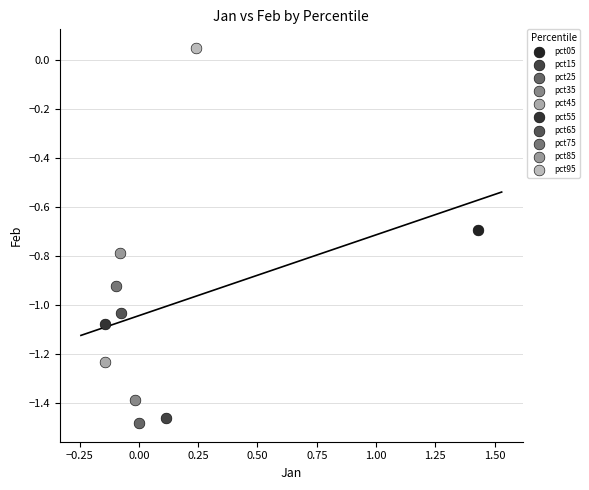

What are all the series names shown in the legend?

pct05, pct15, pct25, pct35, pct45, pct55, pct65, pct75, pct85, pct95